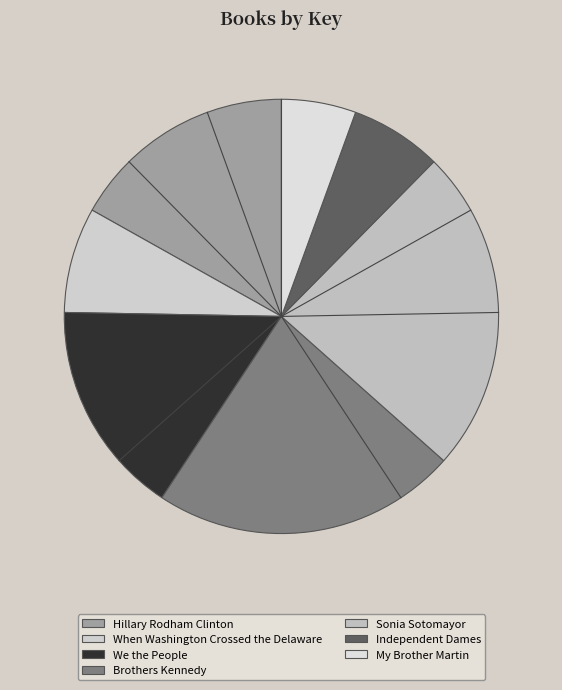

Rank the categories by value from lowest to highest.

My Brother Martin, Independent Dames, When Washington Crossed the Delaware, We the People, Hillary Rodham Clinton, Brothers Kennedy, Sonia Sotomayor